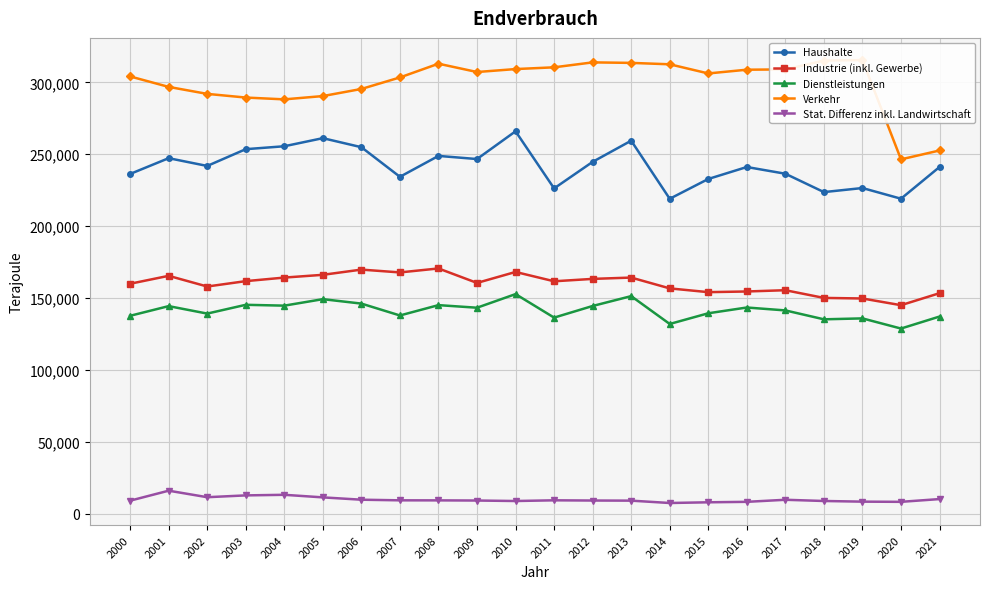

What is the difference between the maximum and second lowest values in the Haushalte series?

46870